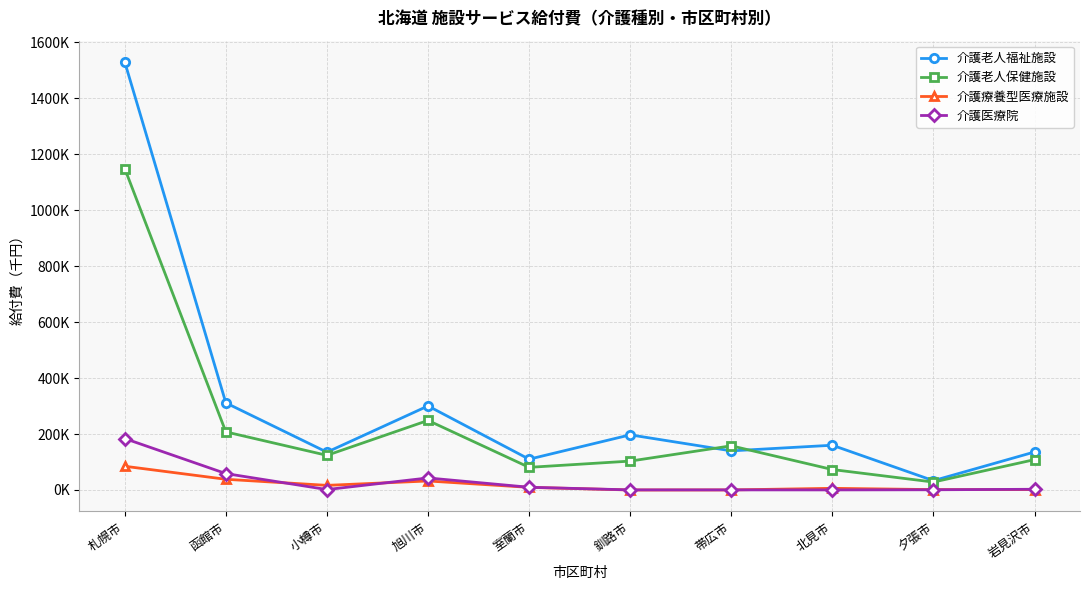

At which category does 介護老人保健施設 reach its first local peak?

旭川市